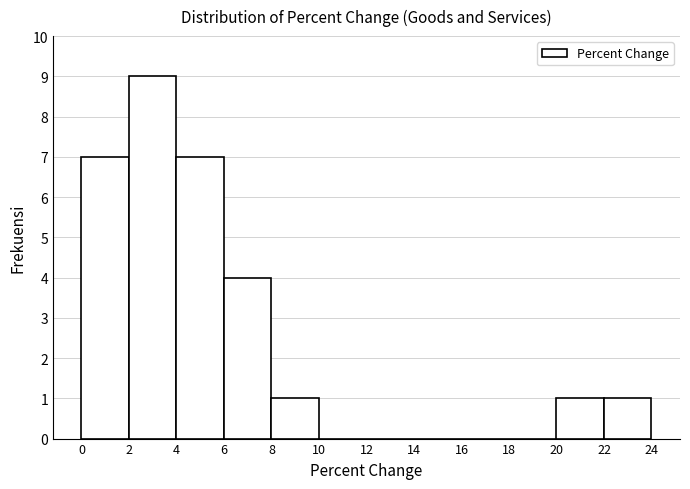

Reading left to right, transcribe this chart: for each bar, give the range it covers on the x-axis and its height. The values are not printed on the chart, so give them approximately, as read against the axis.

0 to 2: 7
2 to 4: 9
4 to 6: 7
6 to 8: 4
8 to 10: 1
10 to 12: 0
12 to 14: 0
14 to 16: 0
16 to 18: 0
18 to 20: 0
20 to 22: 1
22 to 24: 1